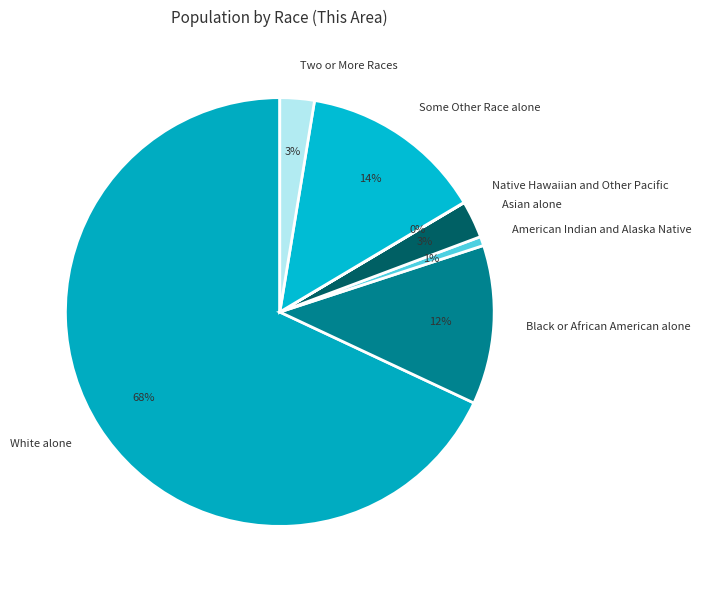

Which category has the biggest portion of the pie?

White alone